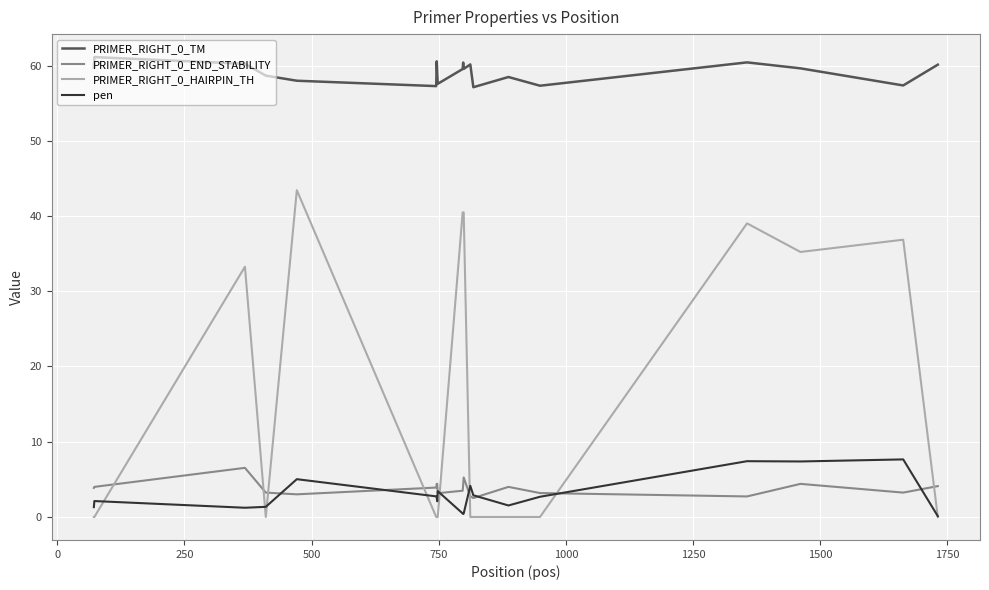

True or false: PRIMER_RIGHT_0_TM and PRIMER_RIGHT_0_END_STABILITY intersect in this chart.

False